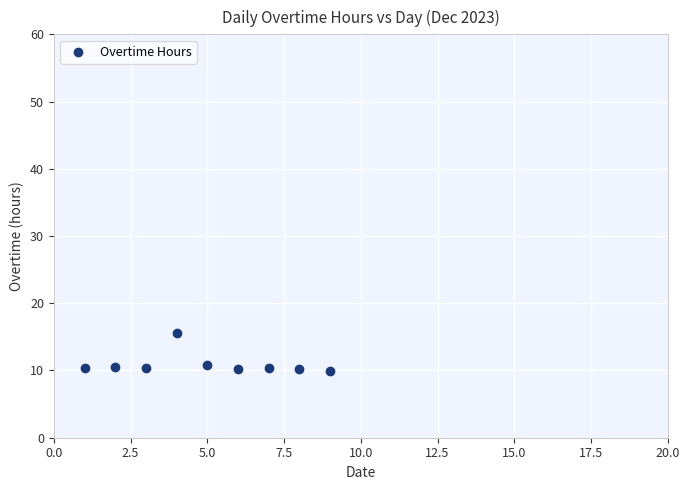

What is the range of Y values (max minus min)?

5.6